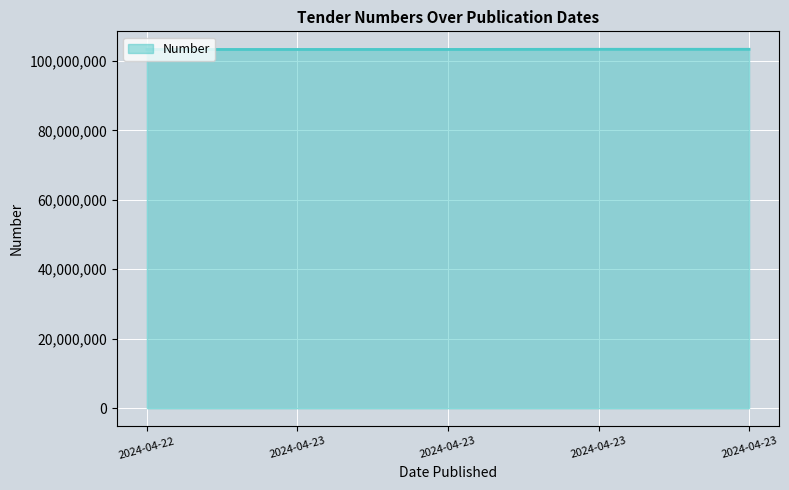

What is the change in value from 2024-04-23 to 2024-04-23?

-42479